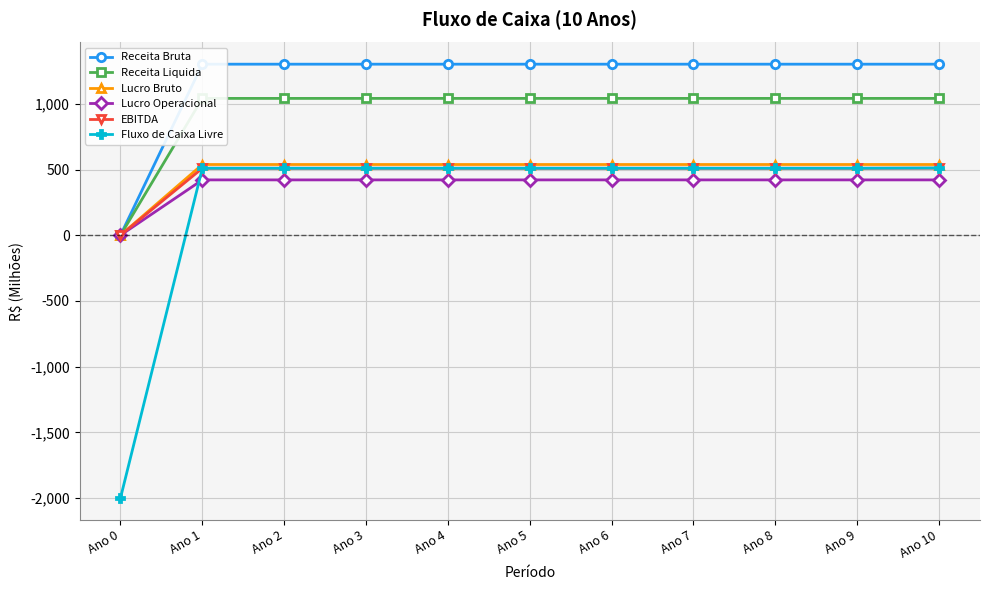

Between Ano 0 and Ano 4, which series saw the biggest shift?

Fluxo de Caixa Livre